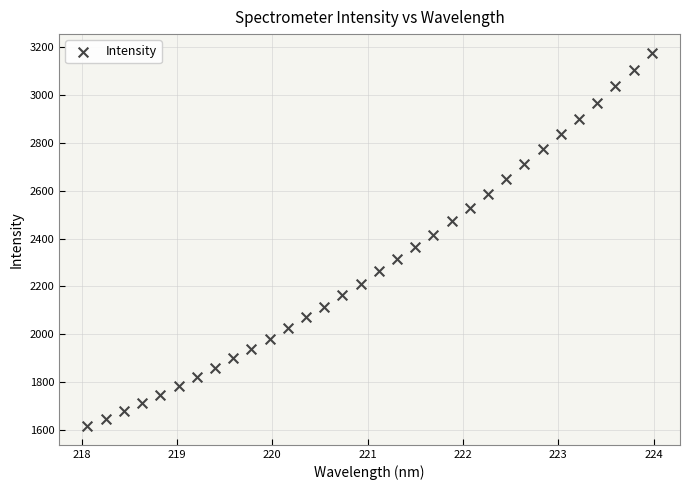

What is the range of Y values (max minus min)?

1561.5